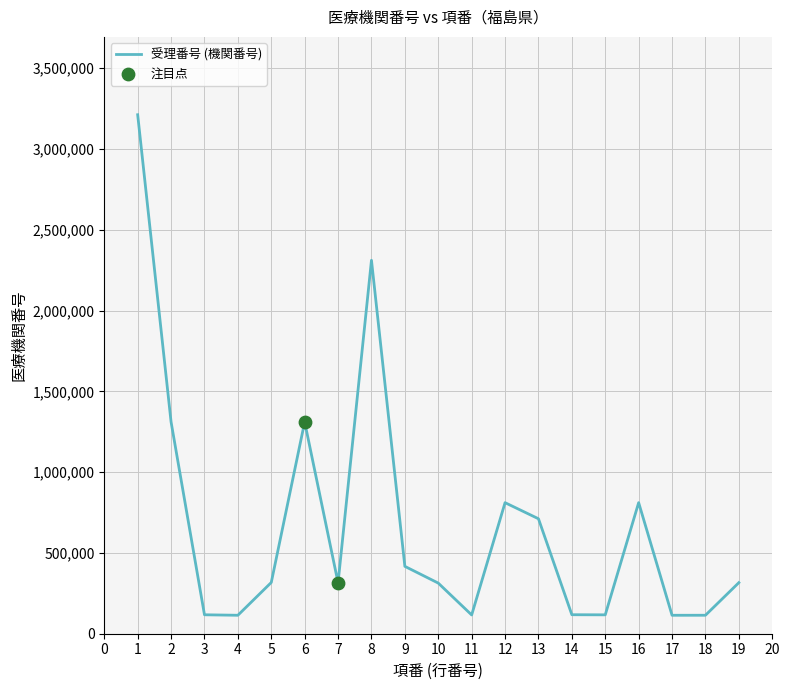

Between 5 and 12, which is larger?

12